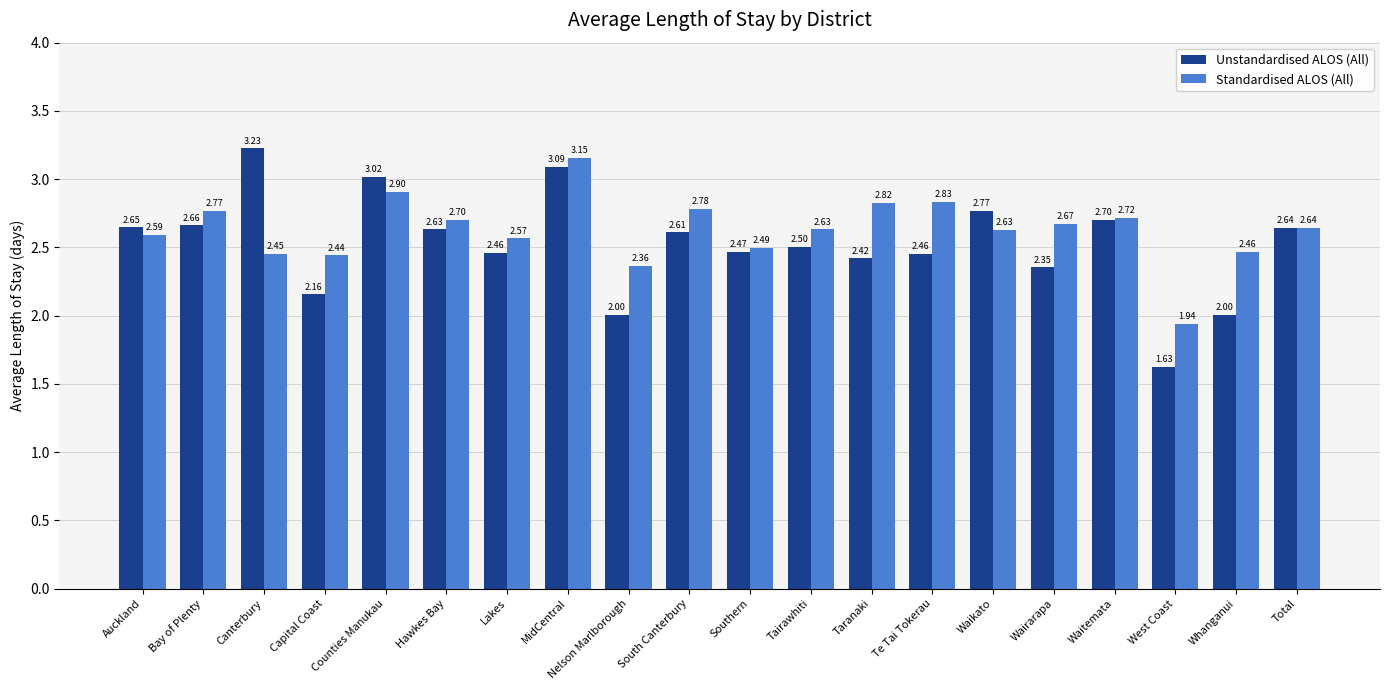

What position from the left is Auckland?

1